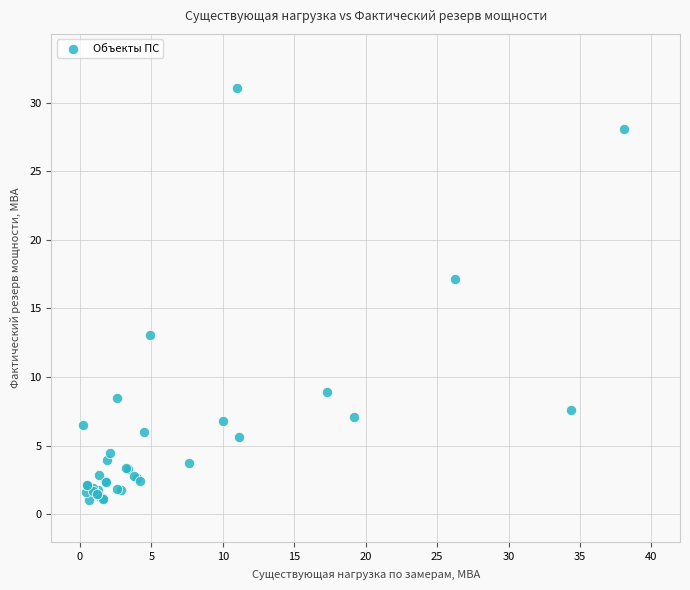

What Y value in the scatter plot is closest to 16?

17.1